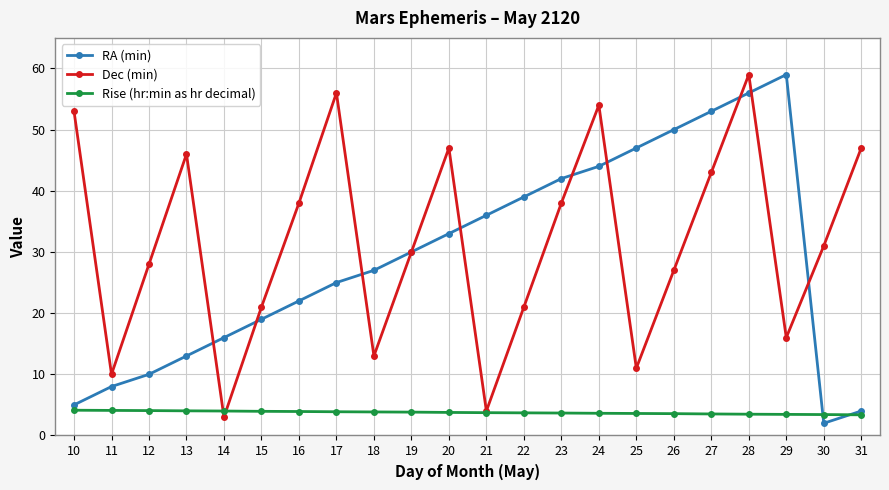

What value does the RA (min) series have at 23?

42.0